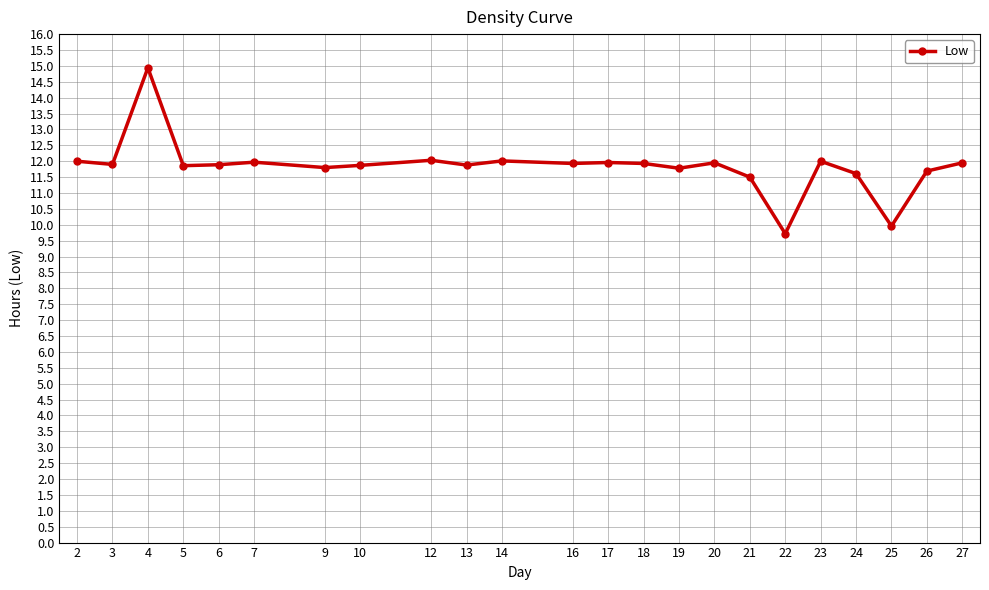

How many lines are shown in the chart?

1